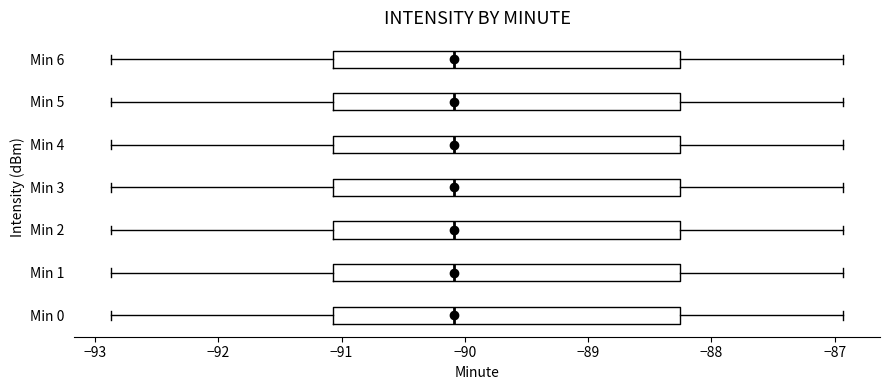

Reading bottom to top, read every box against the x-axis: the position of its median line, the range the box covers, and the ends of its whiskers. The values are not printed on the chart, so give them approximately, as read against the axis.

Min 0: median -90.1, box -91.1 to -88.3, whiskers -92.9 to -86.9
Min 1: median -90.1, box -91.1 to -88.3, whiskers -92.9 to -86.9
Min 2: median -90.1, box -91.1 to -88.3, whiskers -92.9 to -86.9
Min 3: median -90.1, box -91.1 to -88.3, whiskers -92.9 to -86.9
Min 4: median -90.1, box -91.1 to -88.3, whiskers -92.9 to -86.9
Min 5: median -90.1, box -91.1 to -88.3, whiskers -92.9 to -86.9
Min 6: median -90.1, box -91.1 to -88.3, whiskers -92.9 to -86.9